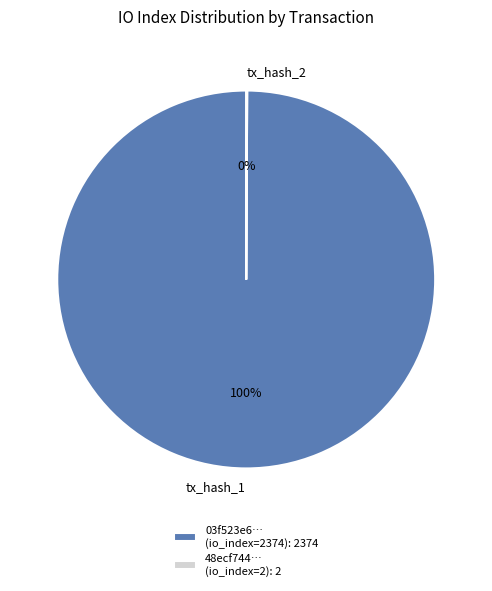

To the nearest percent, what is the average slice percentage?

50%